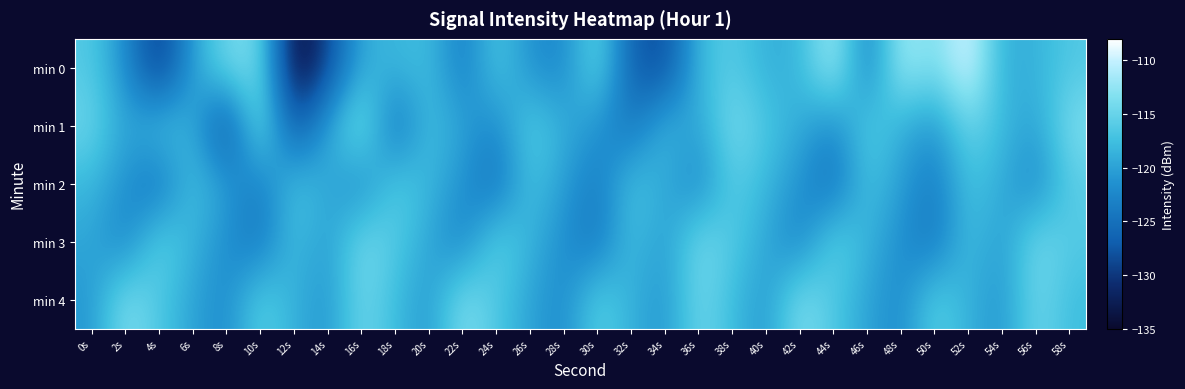

What is the total value across all series at 28s?

-605.5